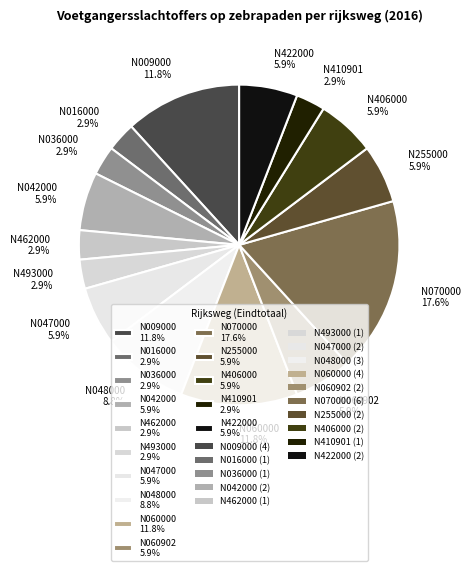

How many segments does this pie chart have?

15